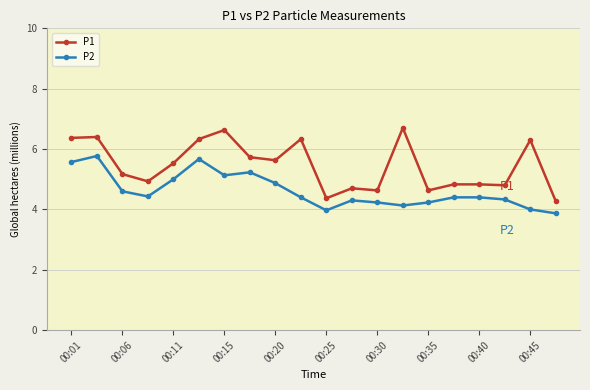

What is the minimum value for P1?

4.3